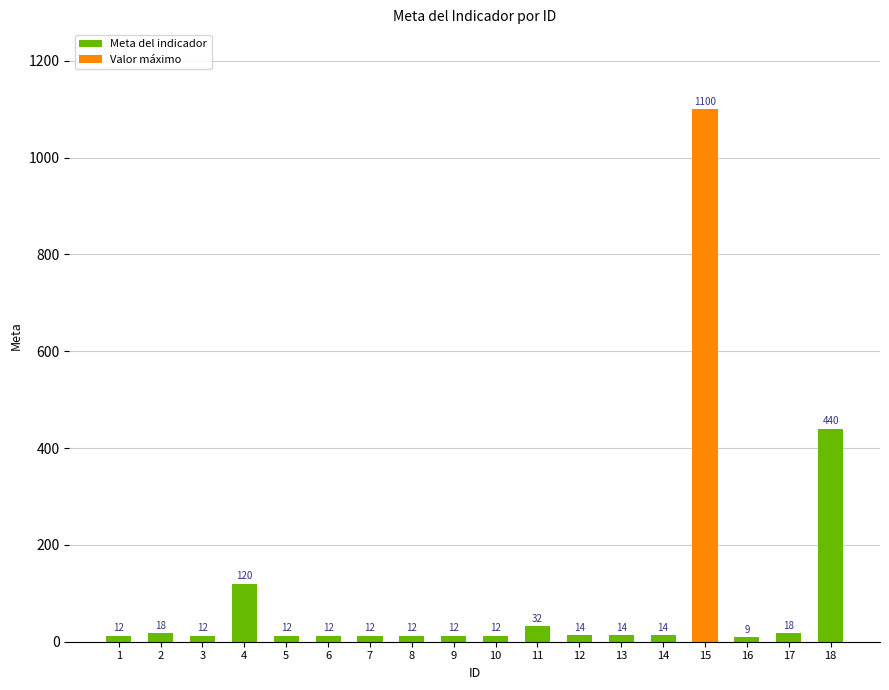

How many categories are shown in the chart?

18